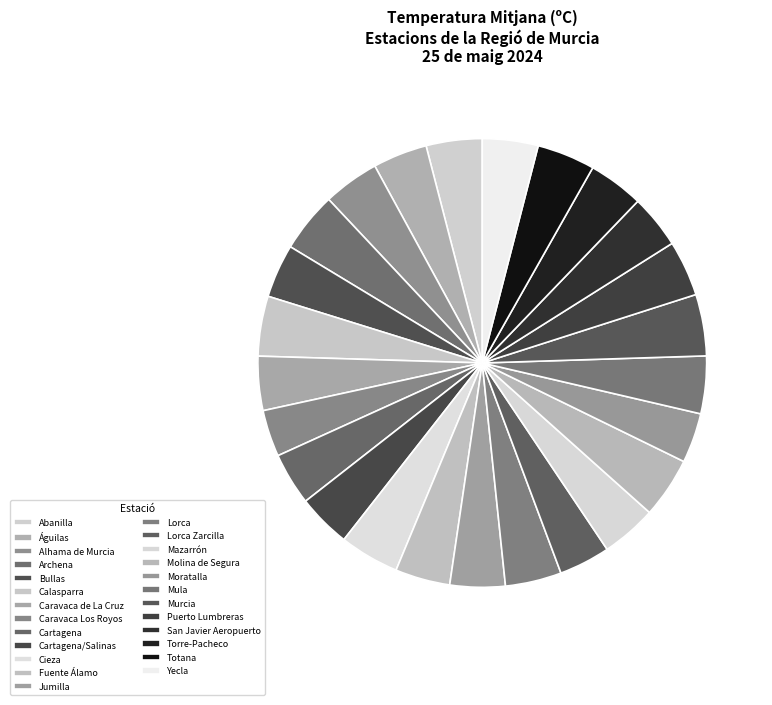

Approximately how many times larger is the value at Alhama de Murcia compared to Archena?

0.9